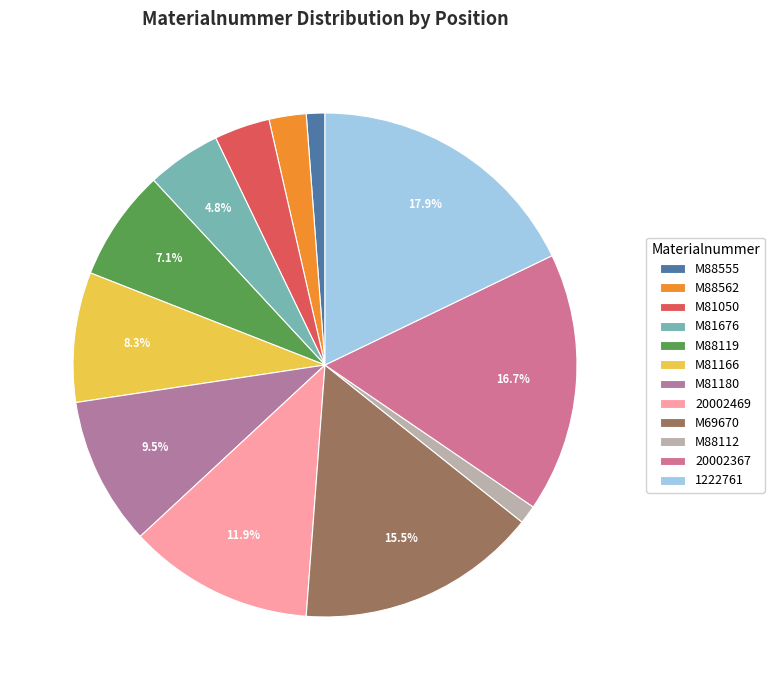

What is the total percentage of M88562 and M81166?

10.7%